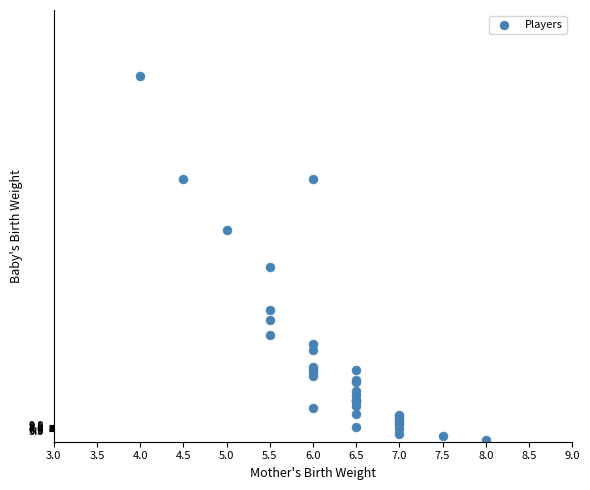

What Y value in the scatter plot is closest to 98?

93